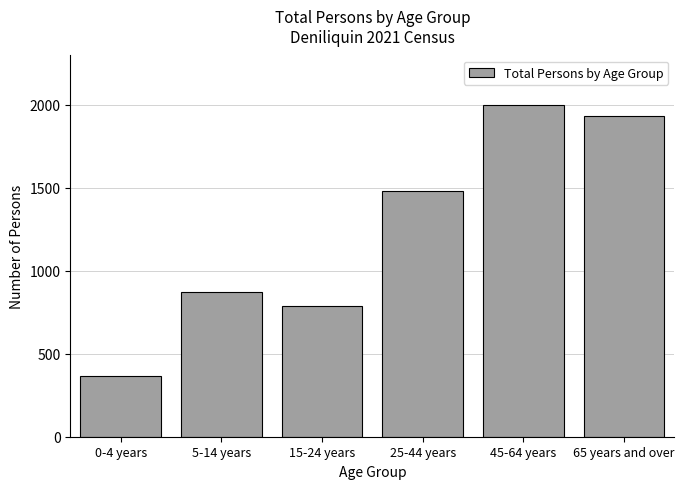

Reading right to left, list all the values displayed in this chart.

65 years and over=1930	45-64 years=1996	25-44 years=1481	15-24 years=786	5-14 years=870	0-4 years=364